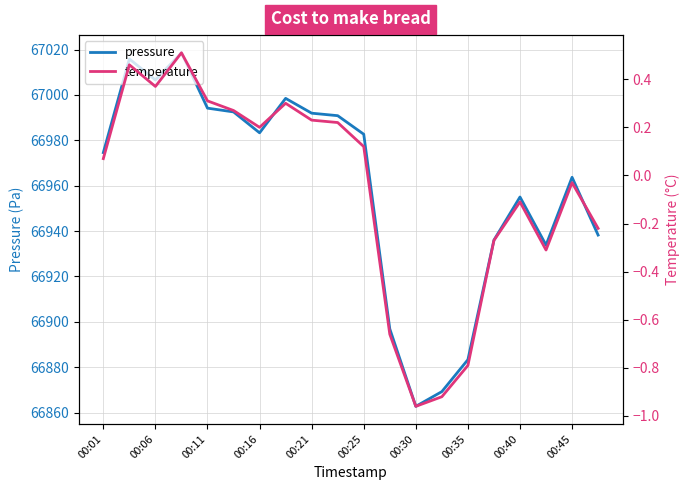

Does the chart have visible grid lines?

Yes